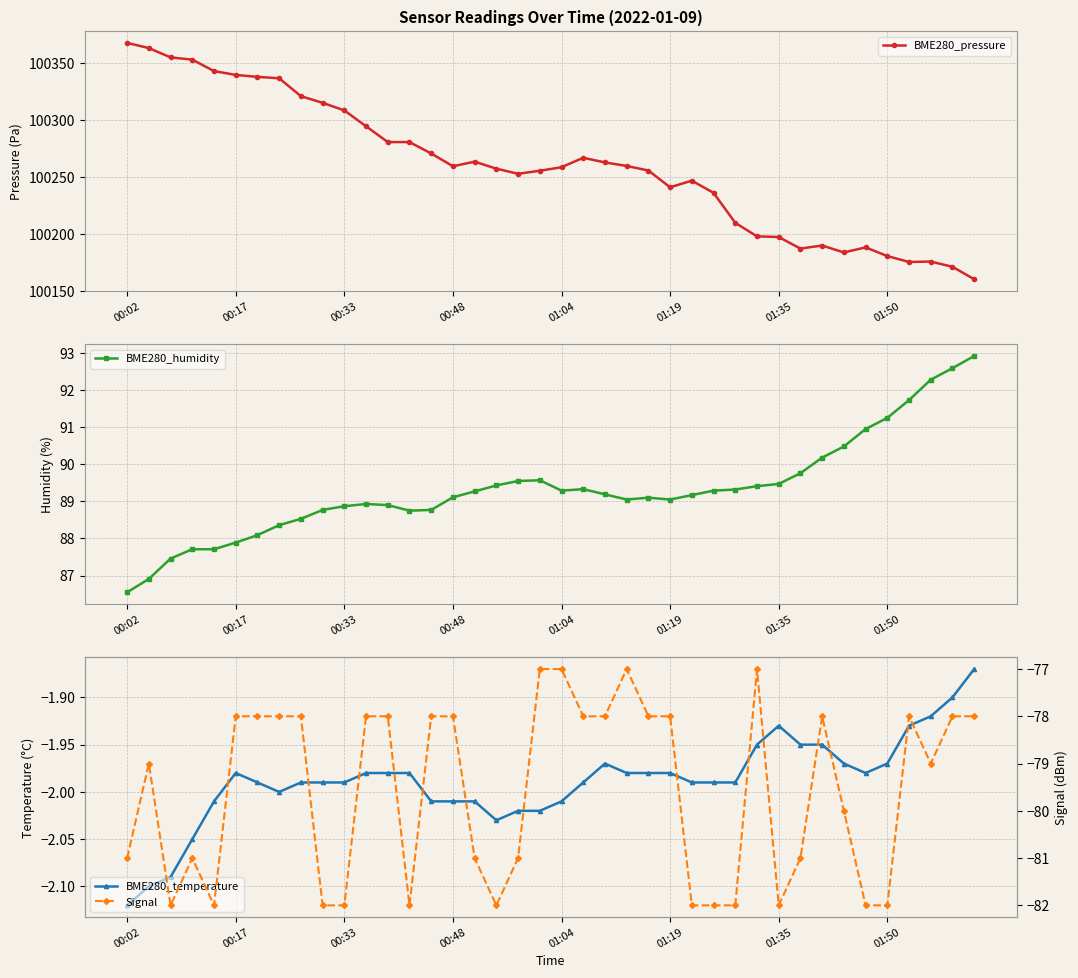

What is the difference between the maximum and minimum values in the BME280_pressure series?

207.6